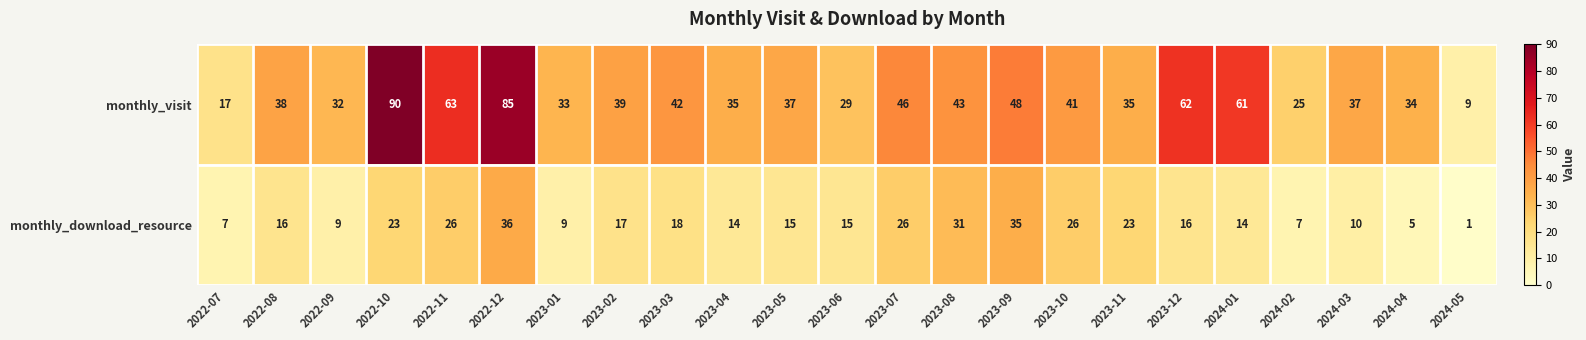

At which label is monthly_download_resource closest to 18?

2023-03